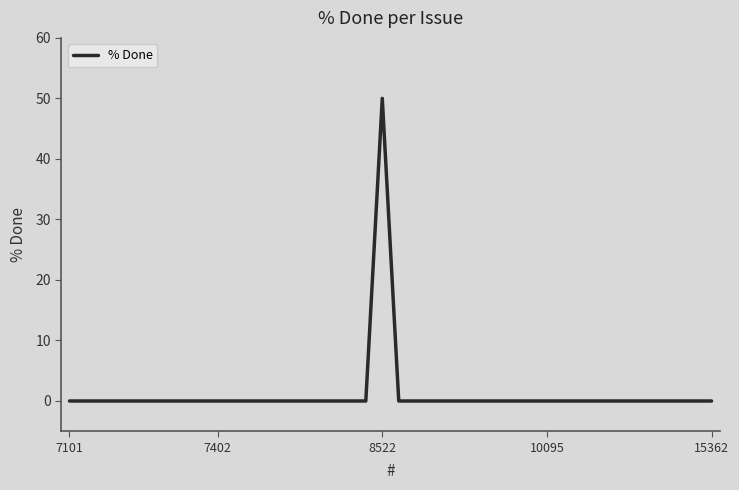

What is the difference between the maximum and minimum values?

50